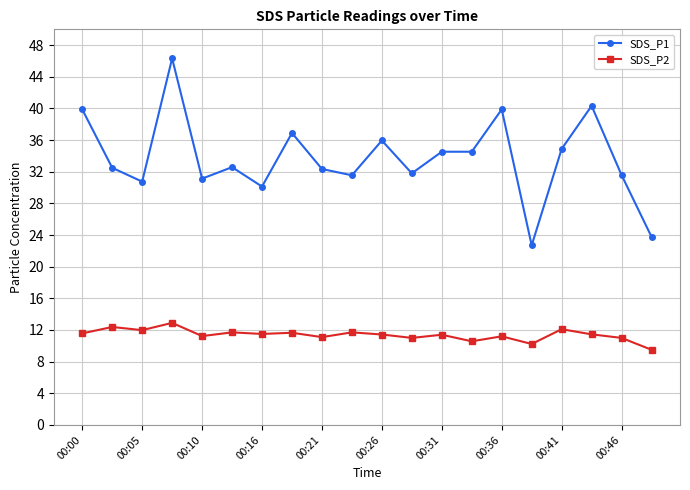

True or false: SDS_P1 and SDS_P2 cross at least once.

False